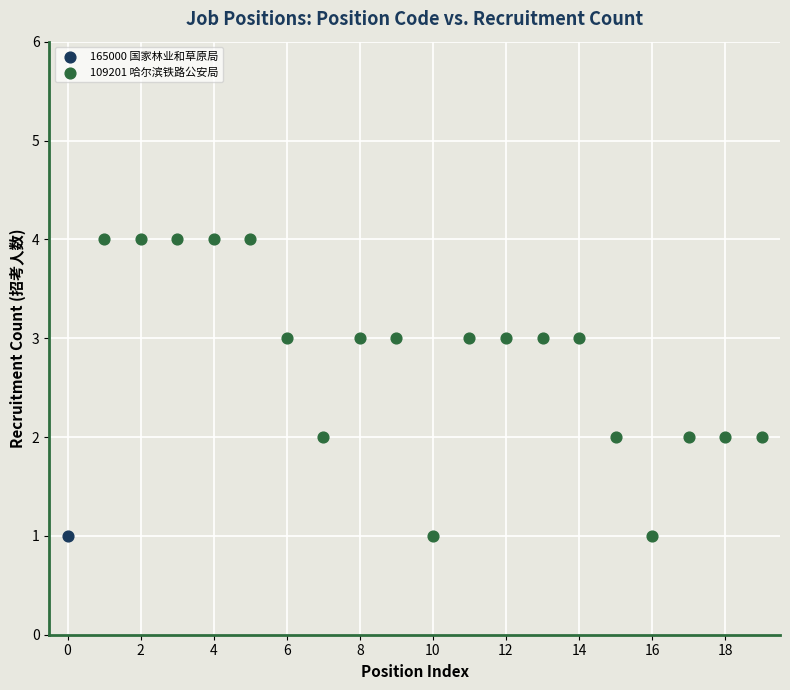

What are all the series names shown in the legend?

165000 国家林业和草原局, 109201 哈尔滨铁路公安局